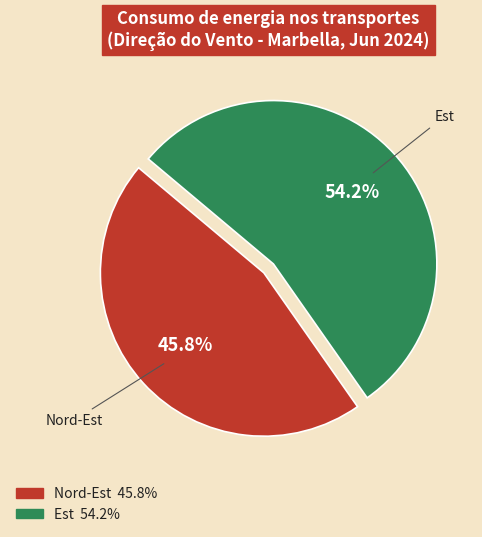

Is there a majority slice in this chart?

Yes